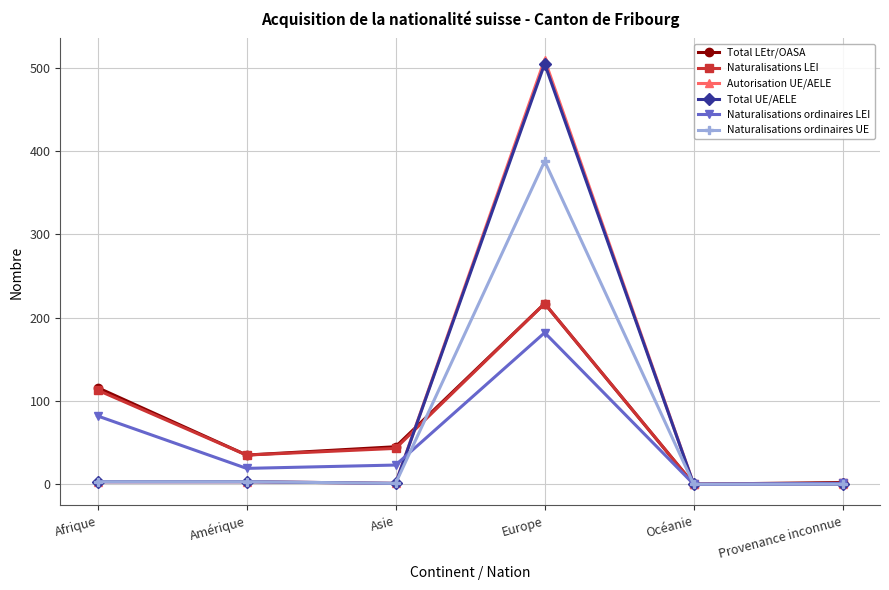

Where do Autorisation UE/AELE and Naturalisations LEI first cross each other?

Asie and Europe